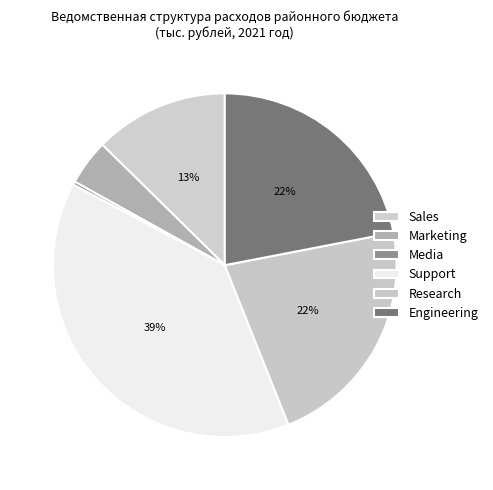

Count the number of slices in the pie.

6